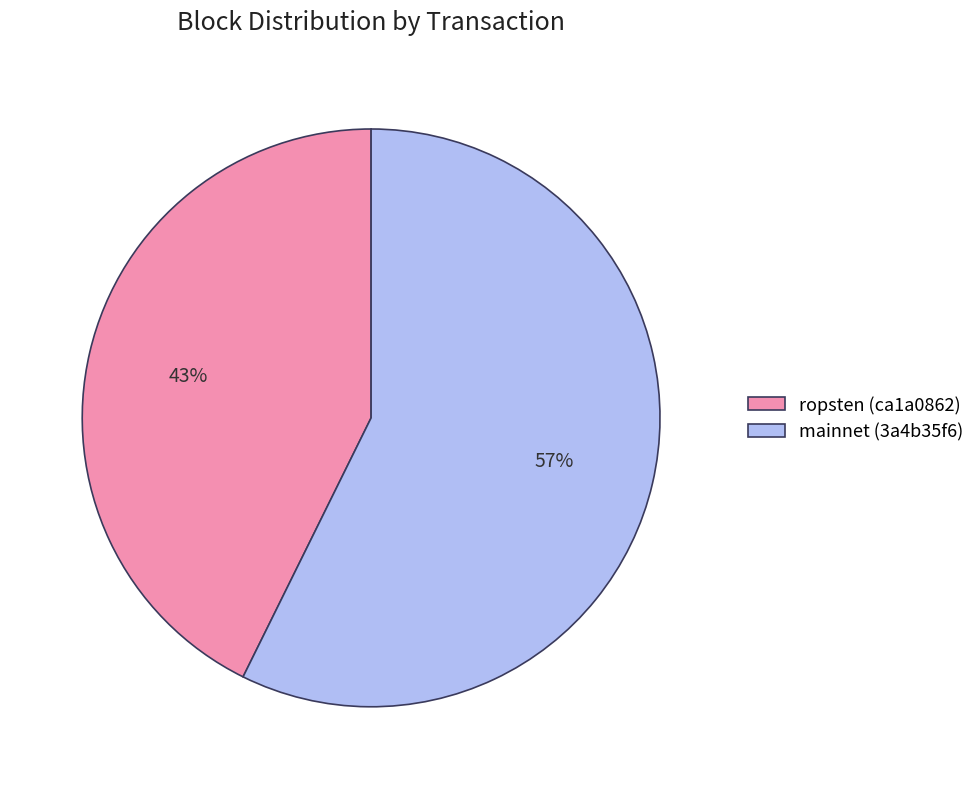

To the nearest percent, what is the average slice percentage?

50%